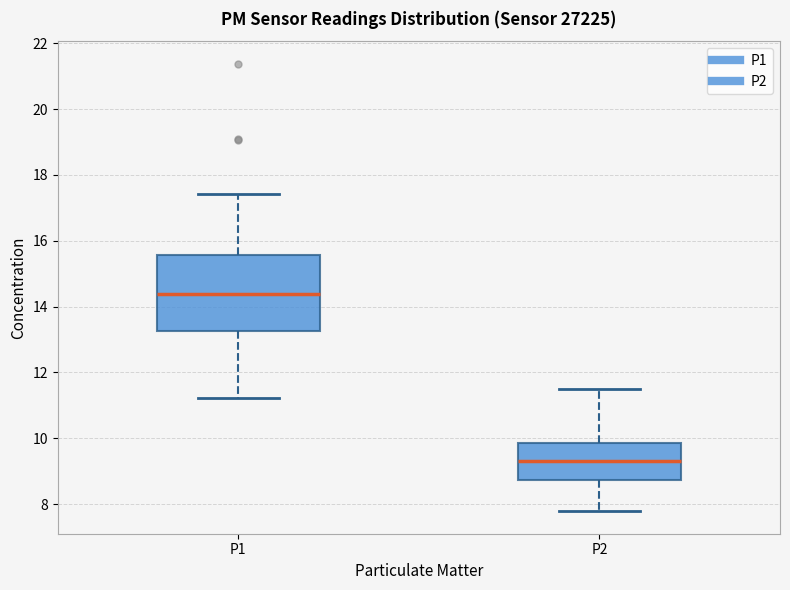

Where does the lower whisker of the box for P2 end on the y-axis? The values are not printed on the chart, so give them approximately, as read against the axis.

7.8